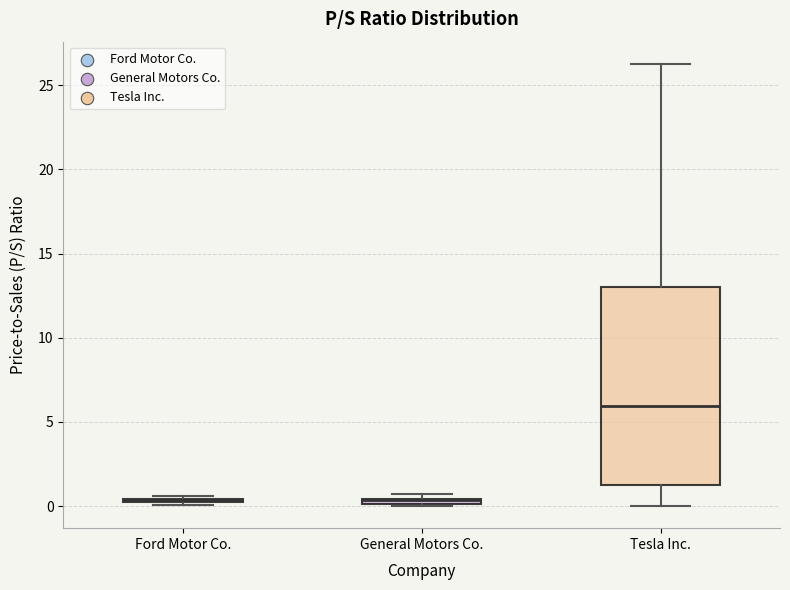

Where does the median line of the box for Tesla Inc. sit on the y-axis? The values are not printed on the chart, so give them approximately, as read against the axis.

6.0